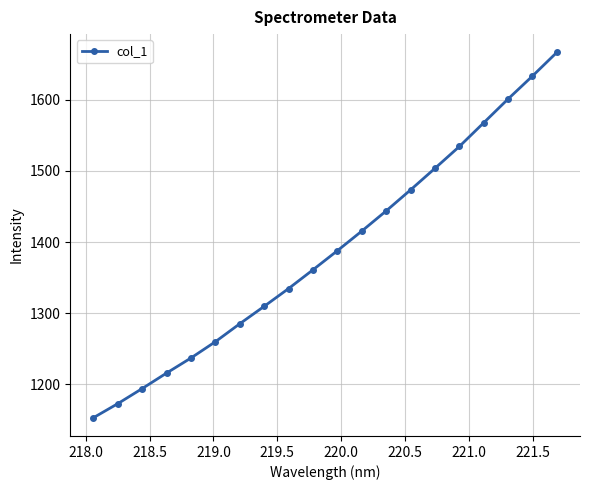

What is the sum of all values?

27749.6